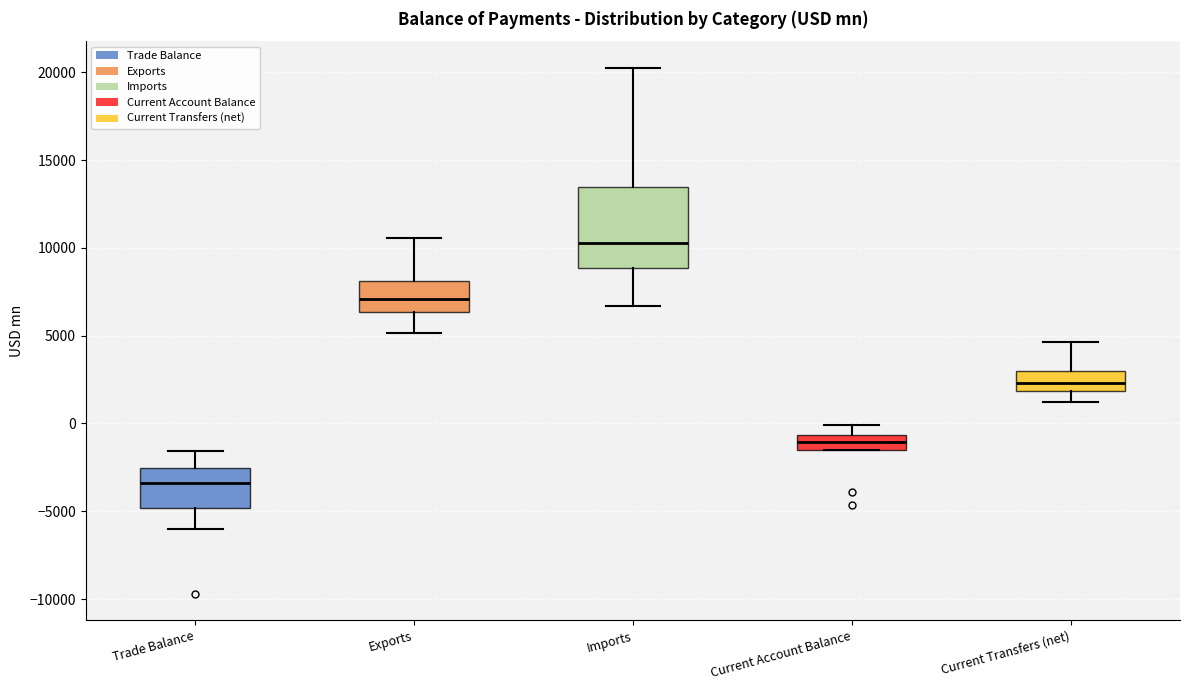

Where does the upper whisker of the box for Current Account Balance end on the y-axis? The values are not printed on the chart, so give them approximately, as read against the axis.

0